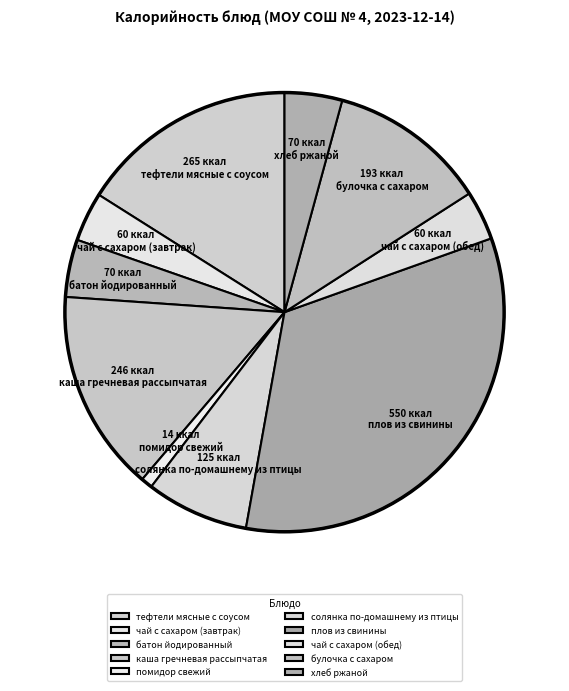

Which slice is the smallest?

помидор свежий